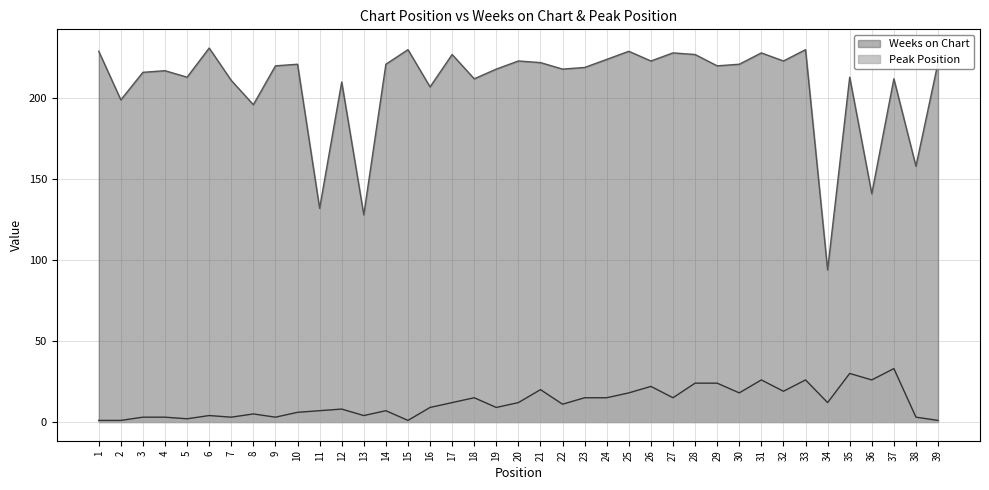

Reading left to right, extract all data points from this chart.

Weeks on Chart: 1=229	2=199	3=216	4=217	5=213	6=231	7=211	8=196	9=220	10=221	11=132	12=210	13=128	14=221	15=230	16=207	17=227	18=212	19=218	20=223	21=222	22=218	23=219	24=224	25=229	26=223	27=228	28=227	29=220	30=221	31=228	32=223	33=230	34=94	35=213	36=141	37=212	38=158	39=222
Peak Position: 1=1	2=1	3=3	4=3	5=2	6=4	7=3	8=5	9=3	10=6	11=7	12=8	13=4	14=7	15=1	16=9	17=12	18=15	19=9	20=12	21=20	22=11	23=15	24=15	25=18	26=22	27=15	28=24	29=24	30=18	31=26	32=19	33=26	34=12	35=30	36=26	37=33	38=3	39=1